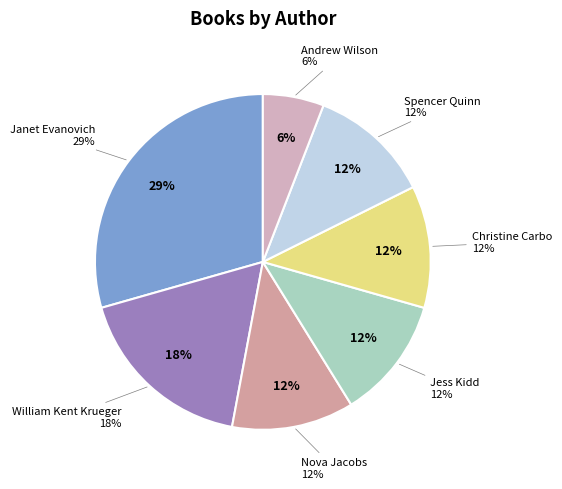

What is the change in value from William Kent Krueger to Spencer Quinn?

-1